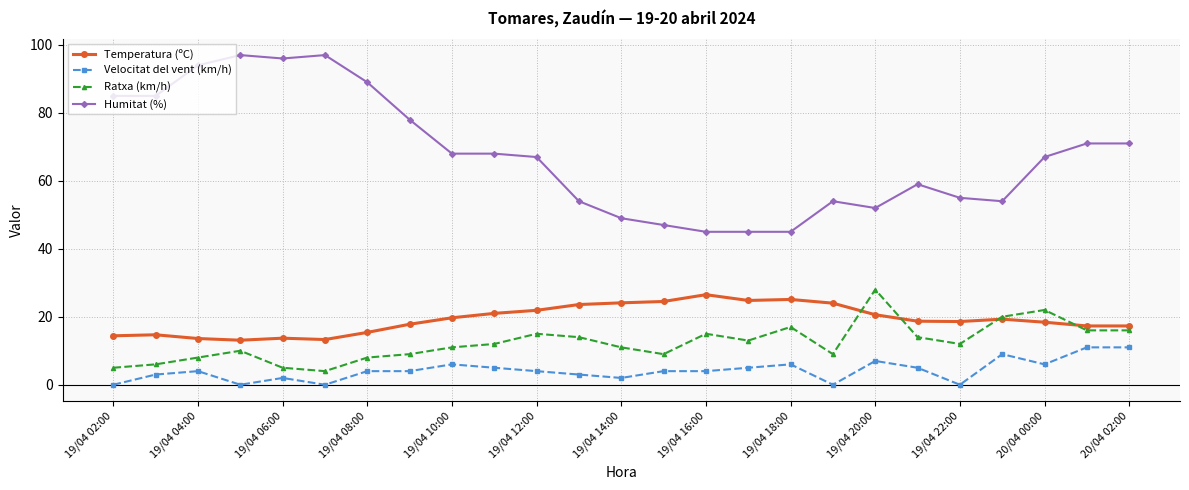

What is the maximum value for Velocitat del vent (km/h)?

11.0